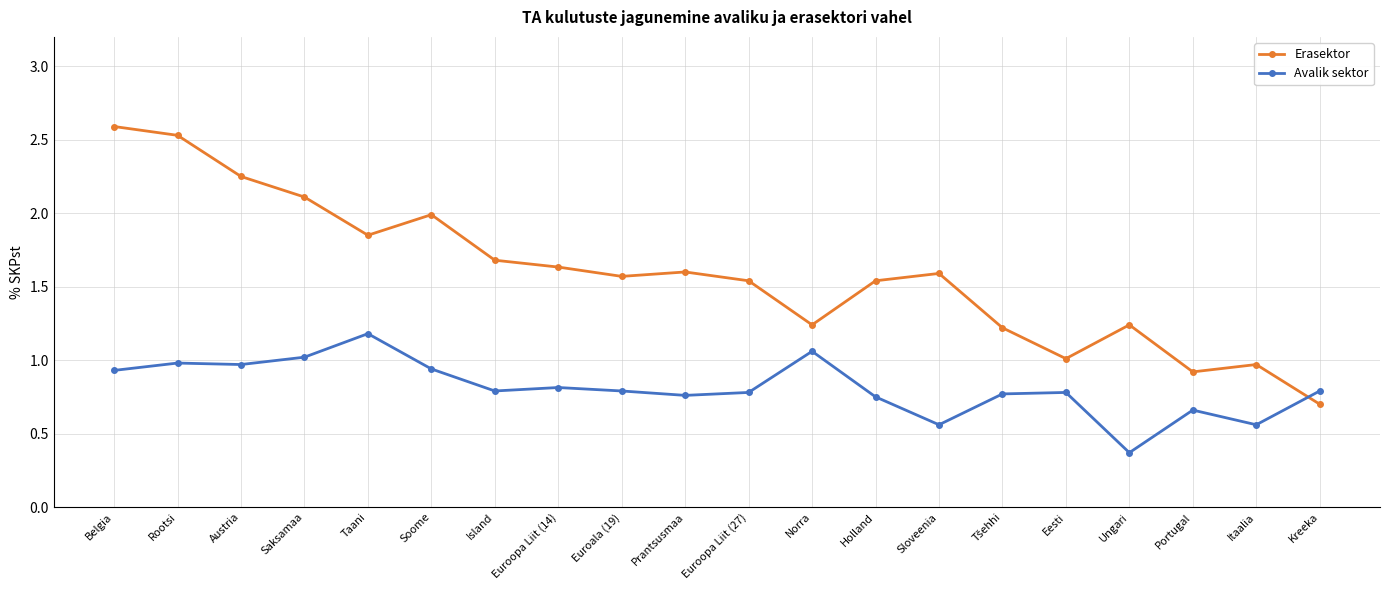

At which category does Erasektor reach its first local valley?

Taani